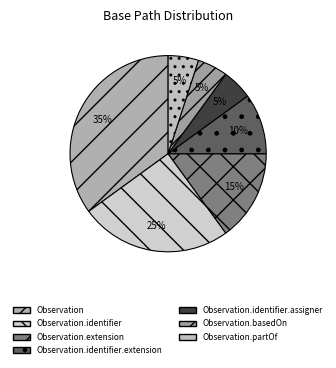

How many segments does this pie chart have?

7